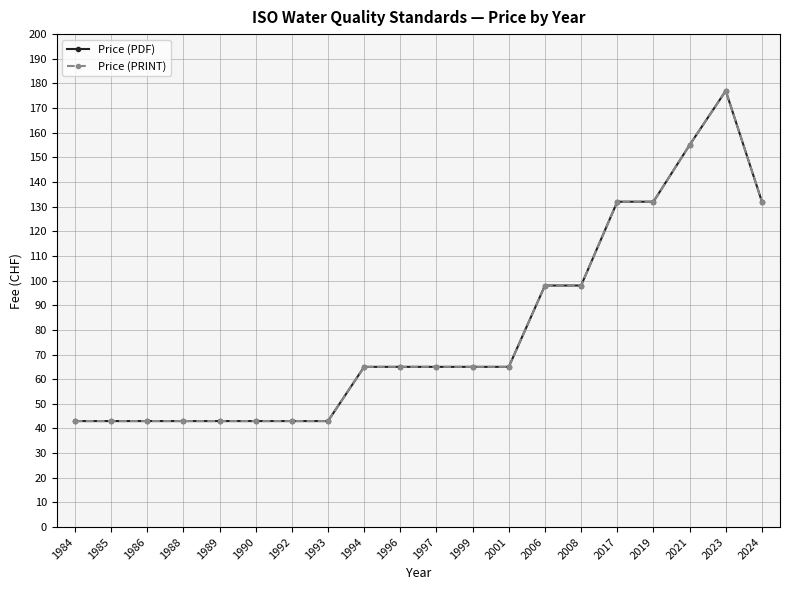

At which label does Price (PRINT) first exceed 65?

2006